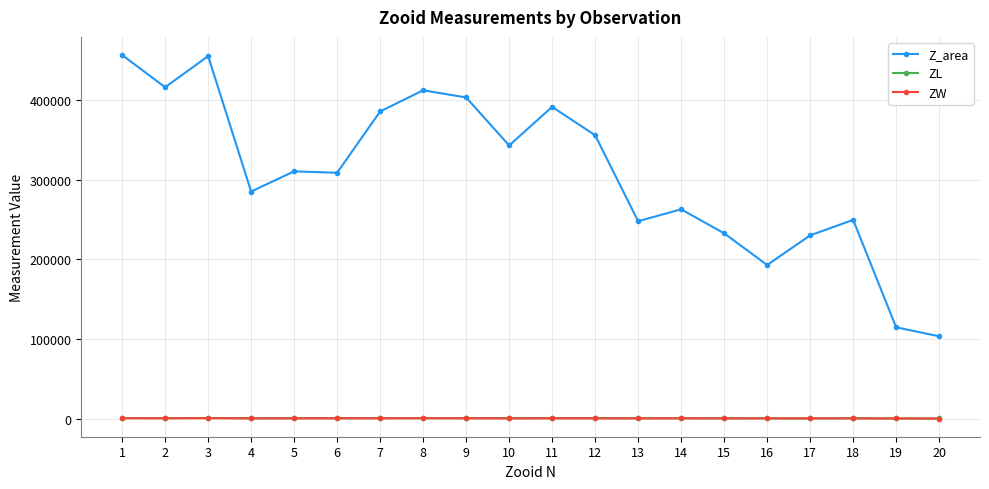

What is the maximum value for Z_area?

456270.7